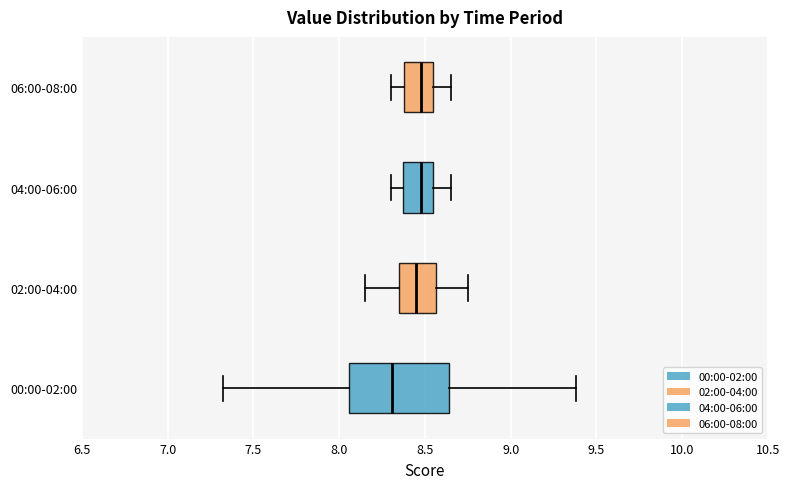

Reading bottom to top, read every box against the x-axis: the position of its median line, the range the box covers, and the ends of its whiskers. The values are not printed on the chart, so give them approximately, as read against the axis.

00:00-02:00: median 8.30, box 8.05 to 8.65, whiskers 7.30 to 9.40
02:00-04:00: median 8.45, box 8.35 to 8.55, whiskers 8.15 to 8.75
04:00-06:00: median 8.50, box 8.35 to 8.55, whiskers 8.30 to 8.65
06:00-08:00: median 8.50, box 8.40 to 8.55, whiskers 8.30 to 8.65